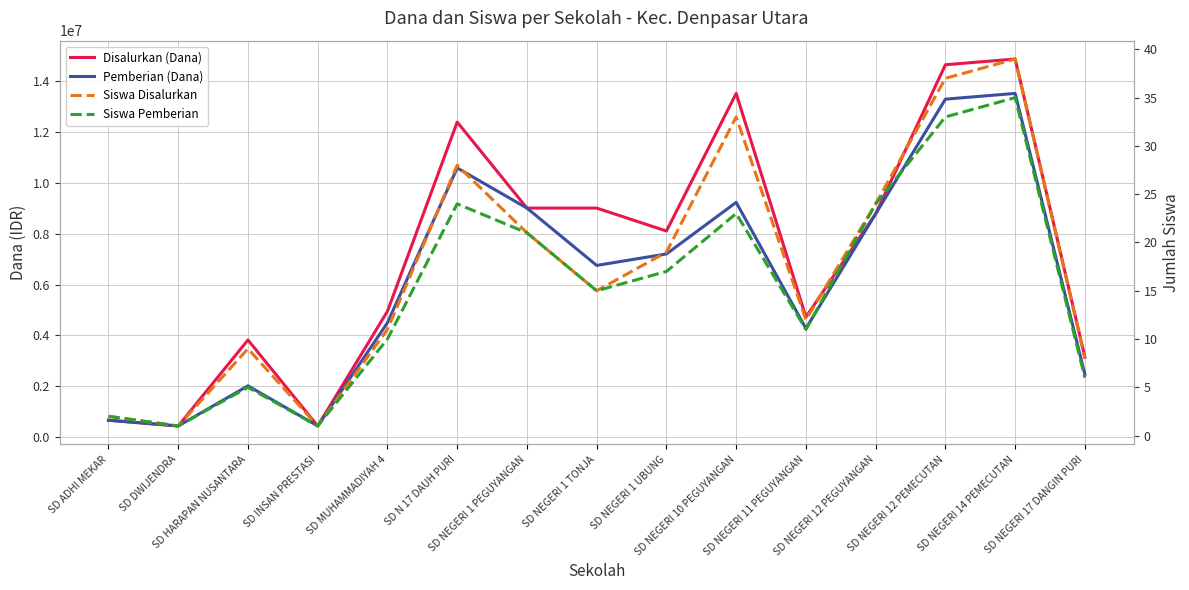

List the labels in order of Pemberian (Dana) value, smallest first.

SD DWIJENDRA, SD INSAN PRESTASI, SD ADHI MEKAR, SD HARAPAN NUSANTARA, SD NEGERI 17 DANGIN PURI, SD NEGERI 11 PEGUYANGAN, SD MUHAMMADIYAH 4, SD NEGERI 1 TONJA, SD NEGERI 1 UBUNG, SD NEGERI 12 PEGUYANGAN, SD NEGERI 1 PEGUYANGAN, SD NEGERI 10 PEGUYANGAN, SD N 17 DAUH PURI, SD NEGERI 12 PEMECUTAN, SD NEGERI 14 PEMECUTAN